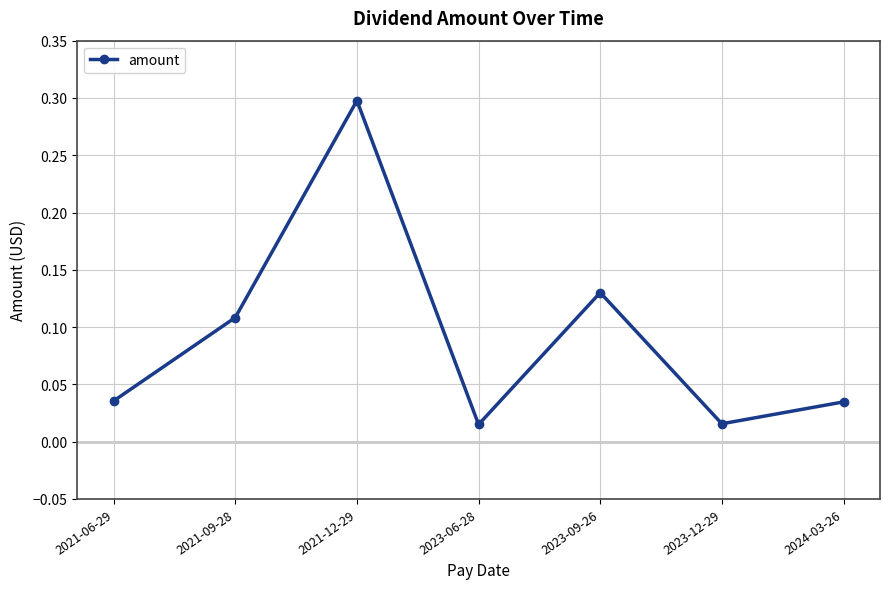

What is the greatest value displayed?

0.3